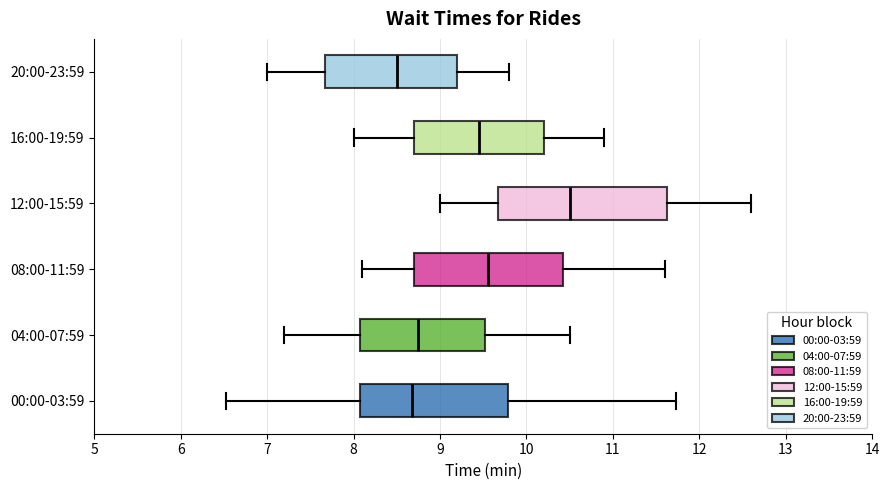

Which box's median line is the furthest to the right?

12:00-15:59